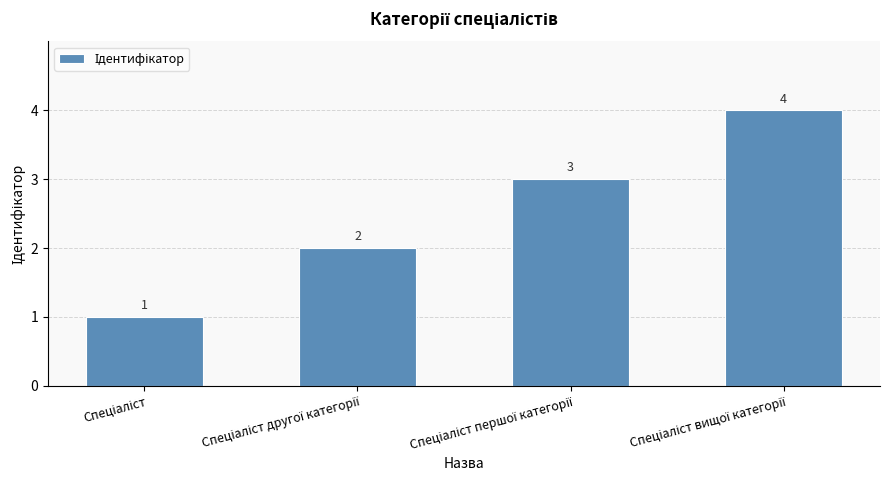

What is the value of the 4th bar from the left?

4